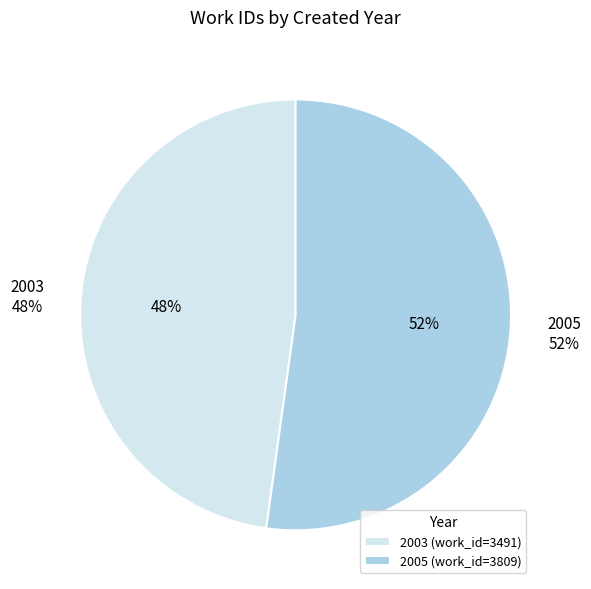

How many slices are in this pie chart?

2